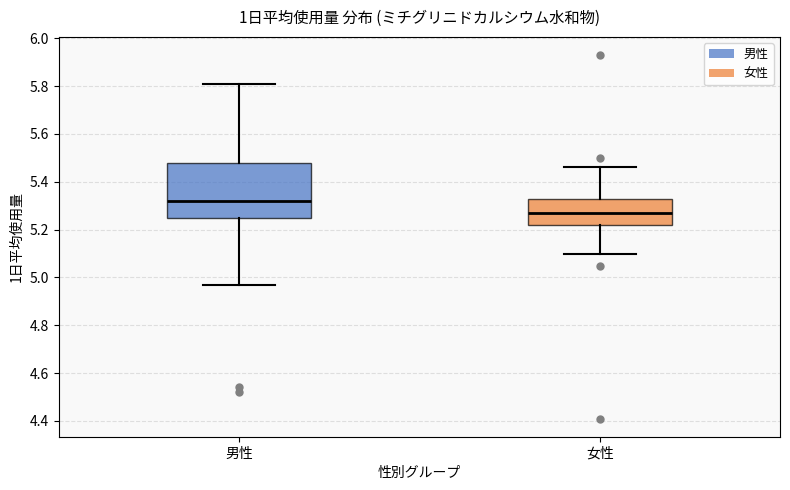

Where is the upper edge of the box for 女性 on the y-axis? The values are not printed on the chart, so give them approximately, as read against the axis.

5.34